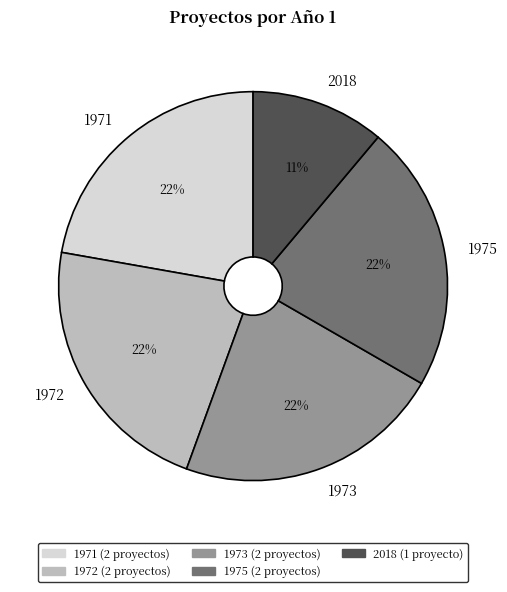

How many slices are in this pie chart?

5